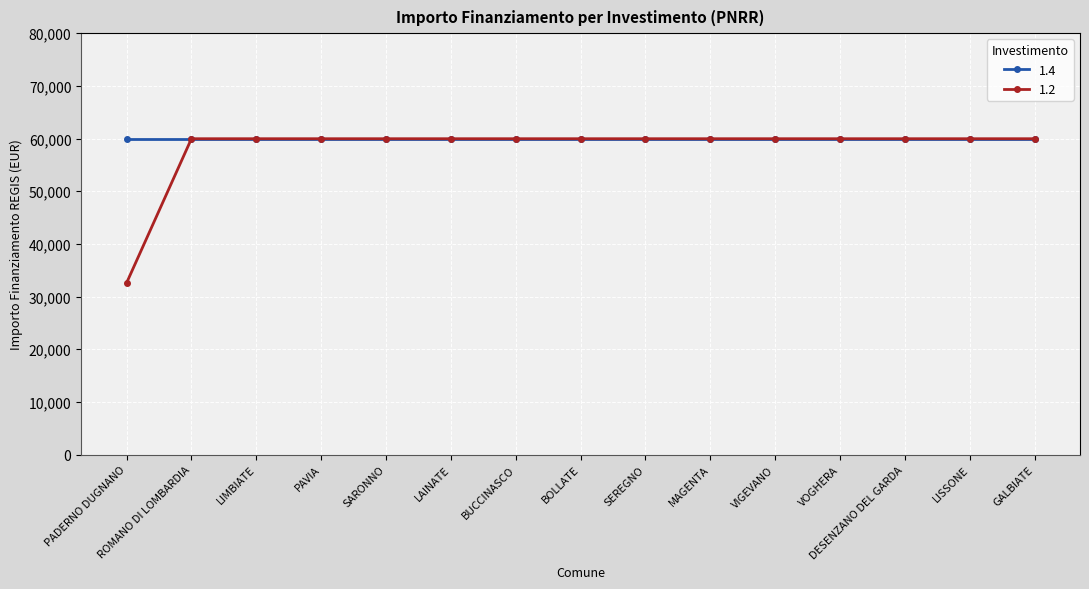

How many distinct data groups are displayed?

2